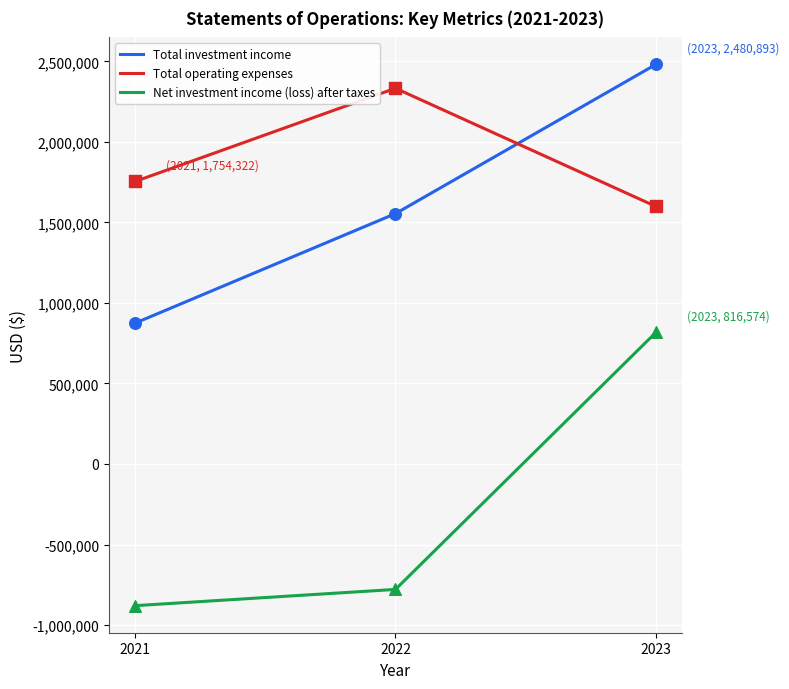

What is the spread (max minus min) of values at 2023?

1664319